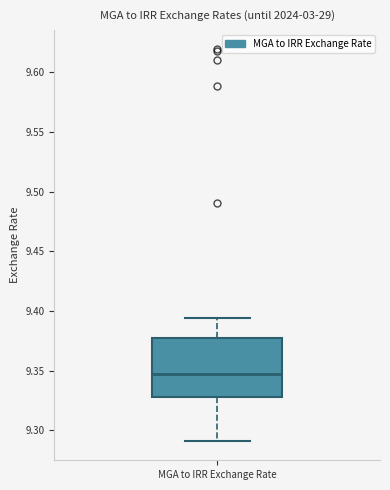

Read this box plot against the y-axis: the position of the median line, the range covered by the box, and the ends of both whiskers. The values are not printed on the chart, so give them approximately, as read against the axis.

median 9.345, box 9.330 to 9.380, whiskers 9.290 to 9.395